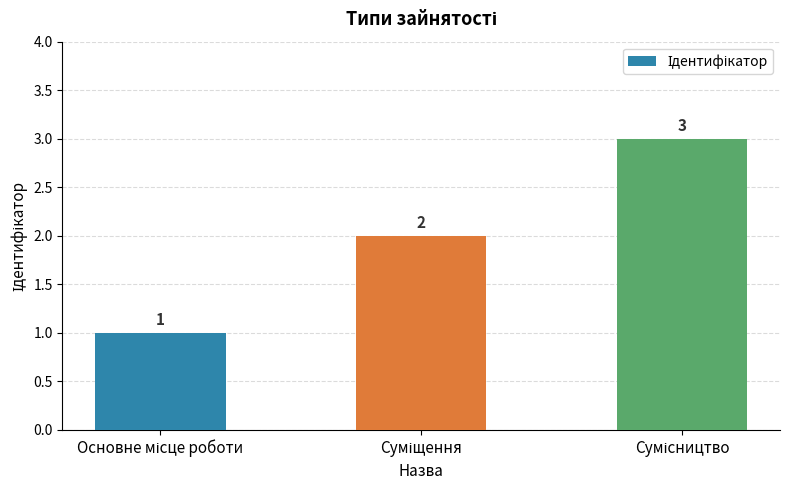

What is the value of the 1st bar from the left?

1